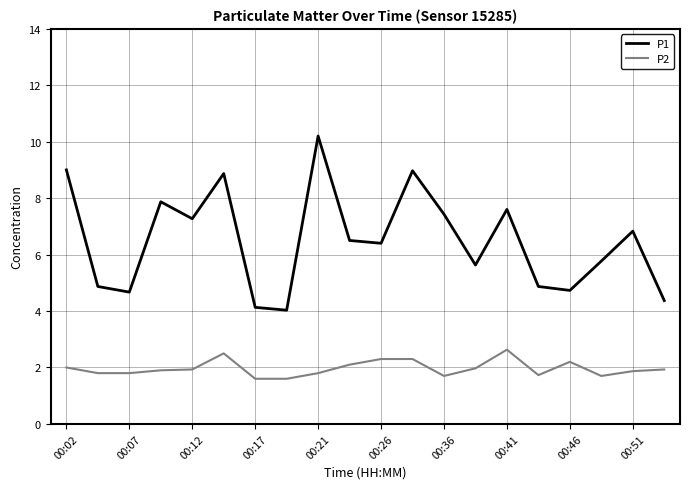

At how many categories does at least one series exceed 6?

11